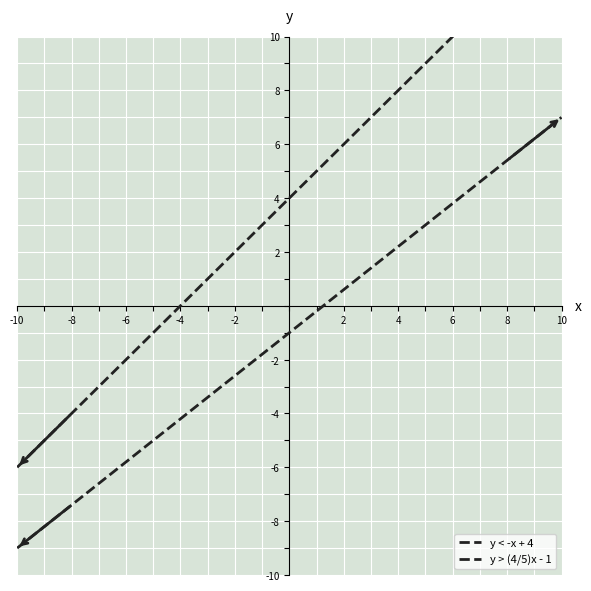

List the series in order of their overall mean, lowest first.

y > (4/5)x - 1, y < -x + 4